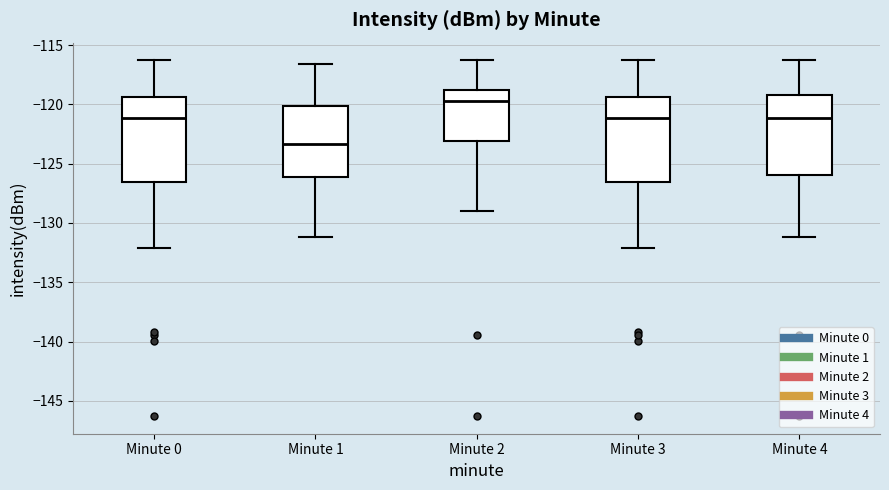

Where is the upper edge of the box for Minute 0 on the y-axis? The values are not printed on the chart, so give them approximately, as read against the axis.

-119.5